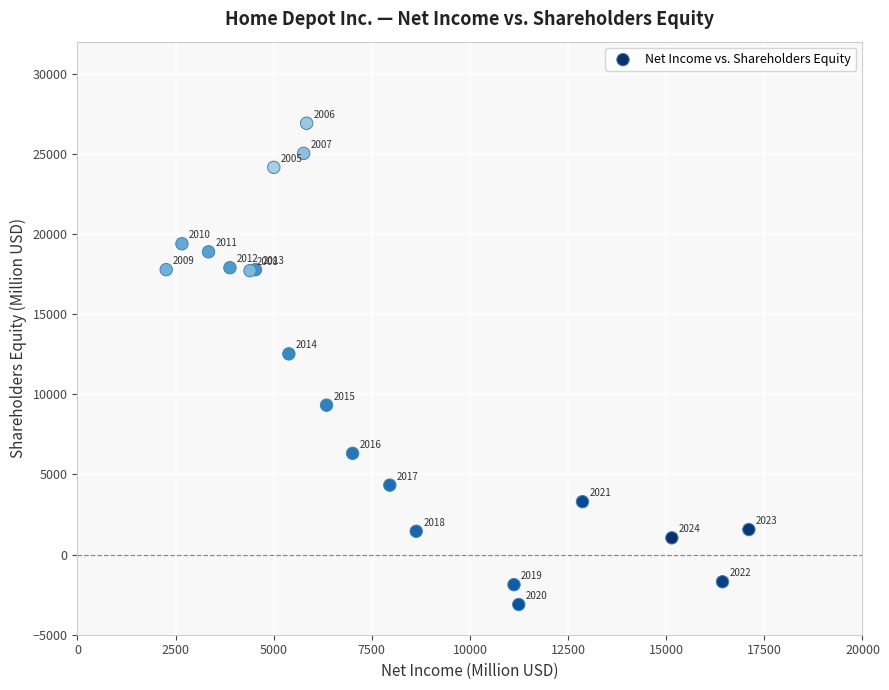

What Y value in the scatter plot is closest to 11896?

12522